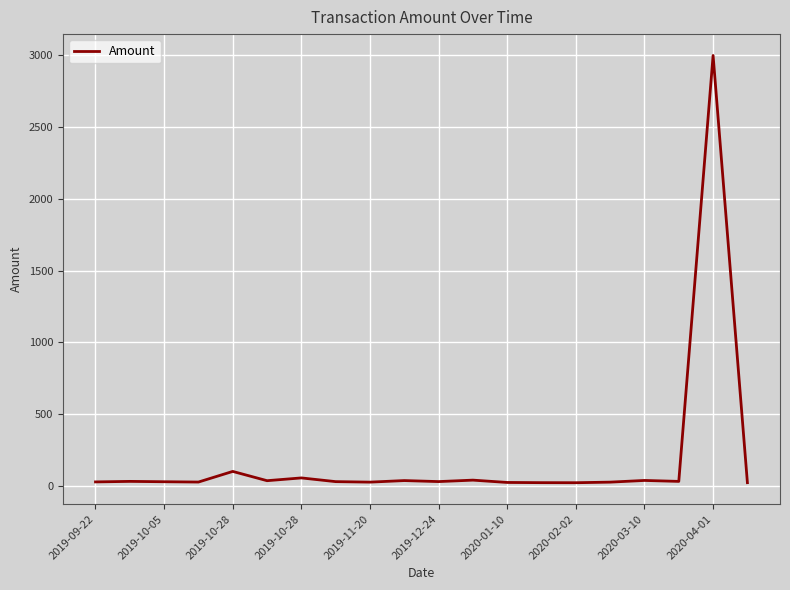

What is the difference between the maximum and minimum values?

2978.8